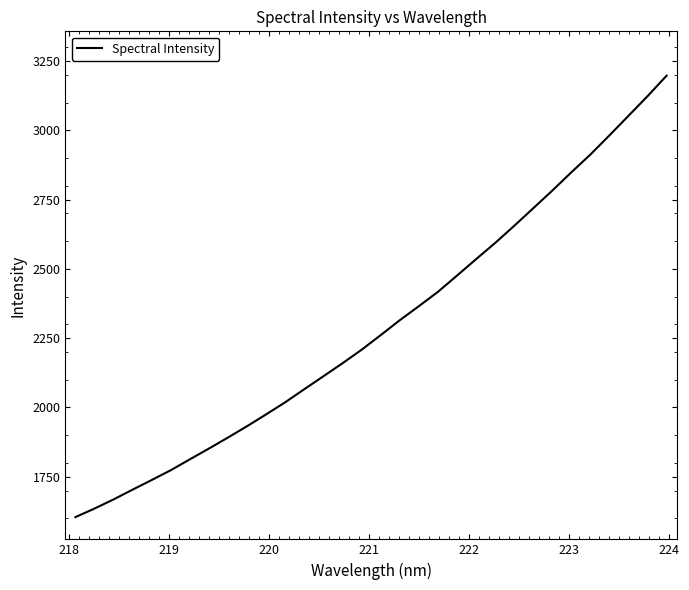

What is the difference between the maximum and minimum values?

1593.1